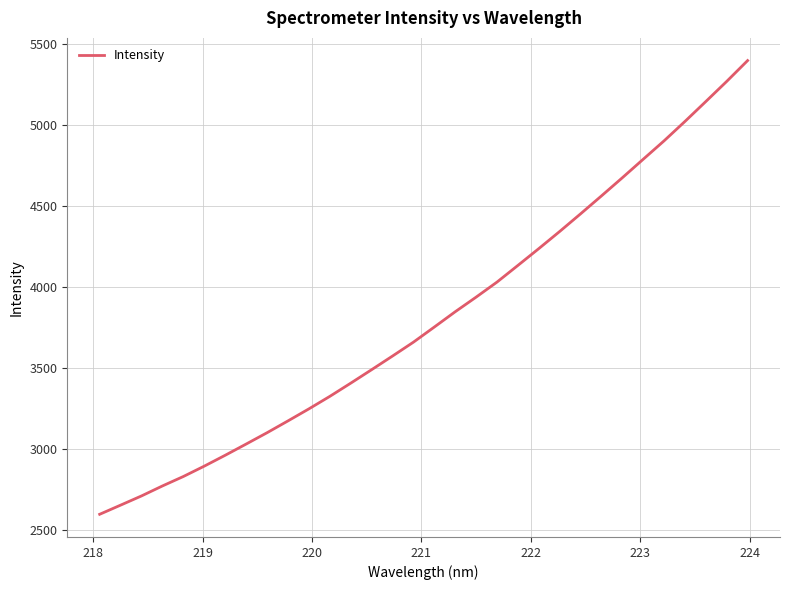

True or false: the data has more than 0 interior local peaks.

False